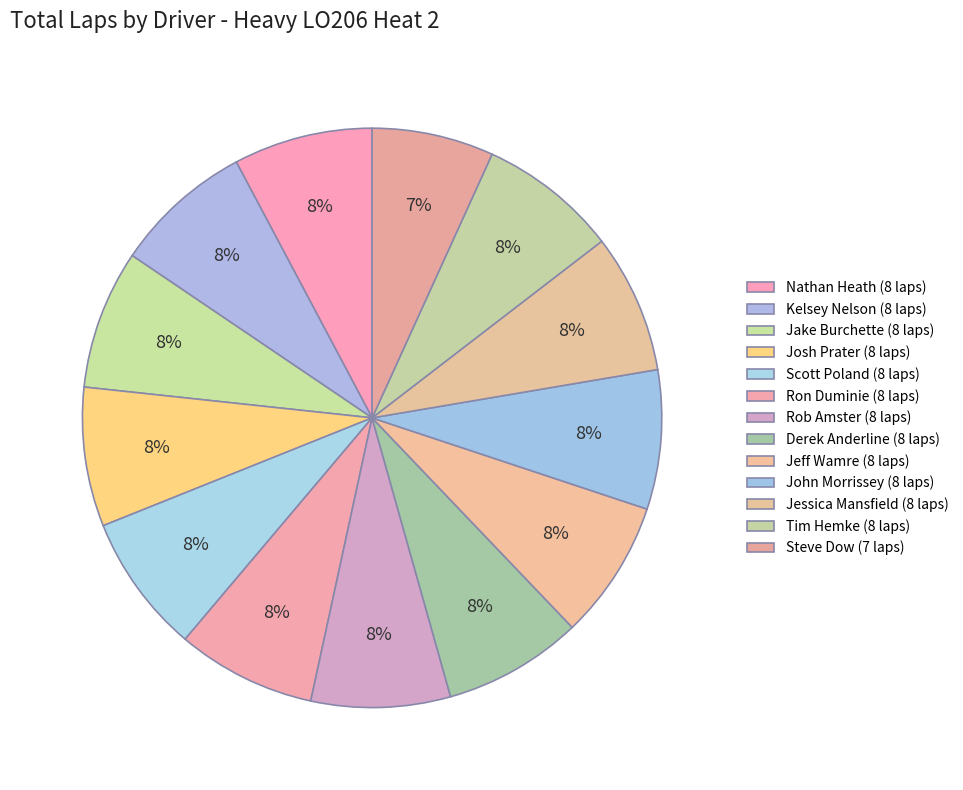

What percentage is NOT represented by Steve Dow?

93.2%